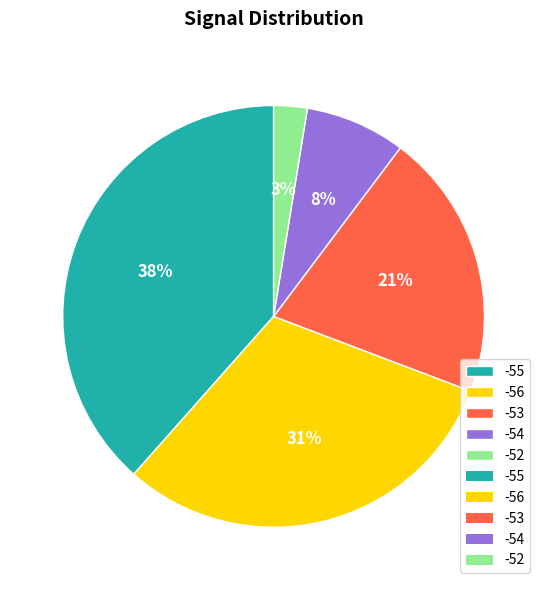

Does -54 represent more than half of the total?

No